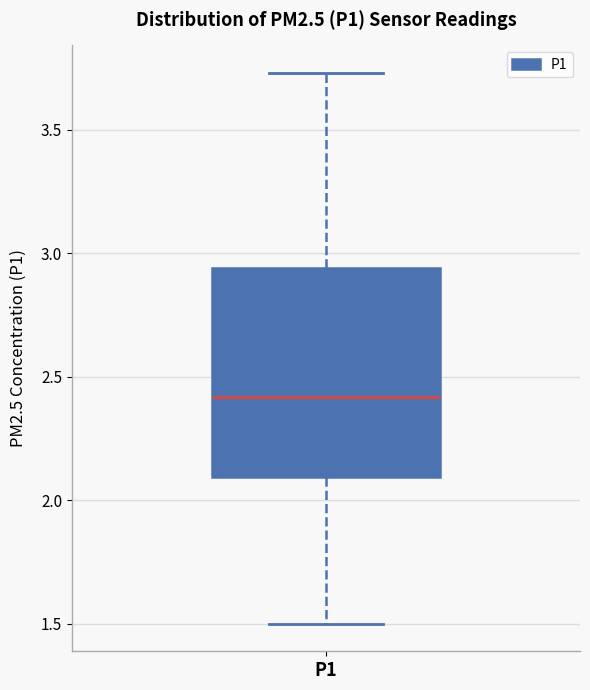

Read this box plot against the y-axis: the position of the median line, the range covered by the box, and the ends of both whiskers. The values are not printed on the chart, so give them approximately, as read against the axis.

median 2.40, box 2.10 to 2.95, whiskers 1.50 to 3.75